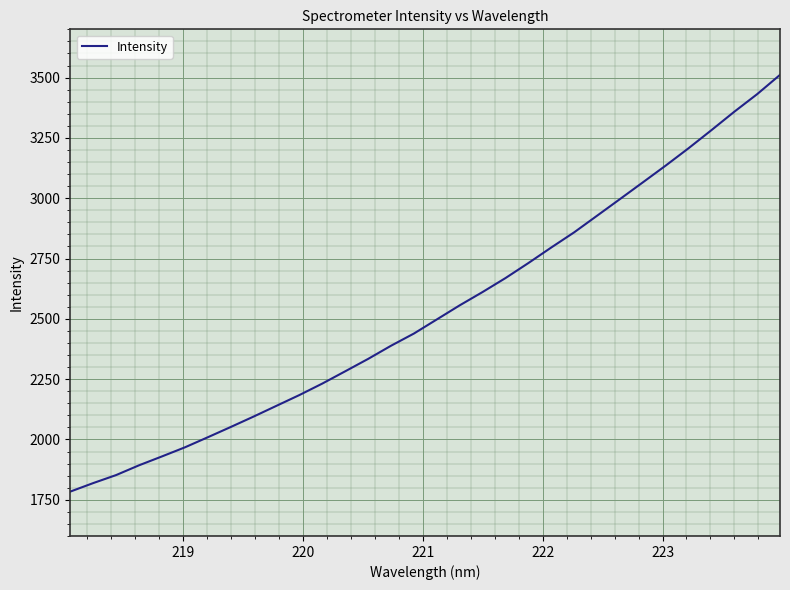

What is the smallest value displayed?

1783.9